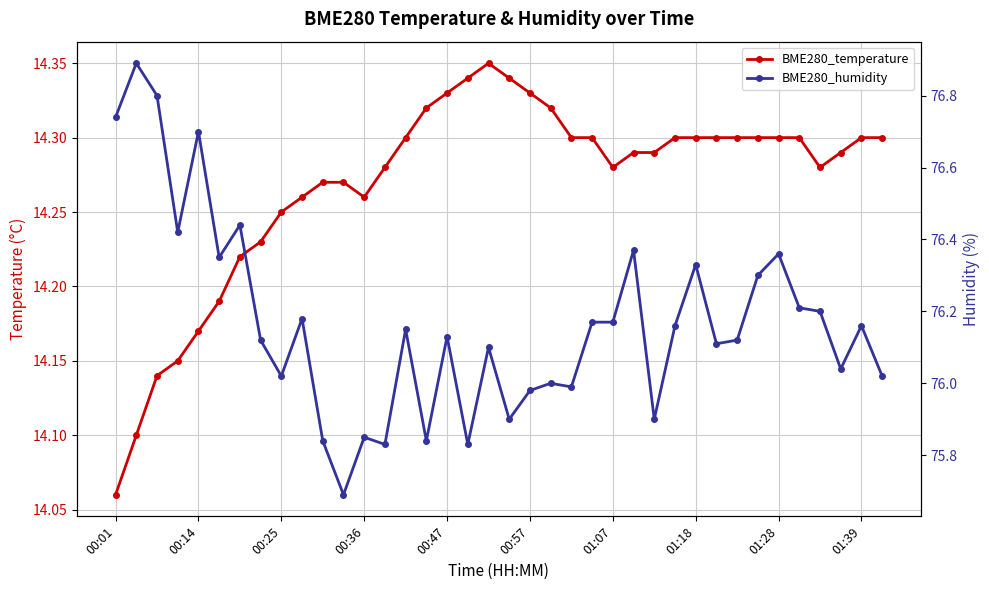

The BME280_temperature series shows 7.4 at 01:28. True or false?

False